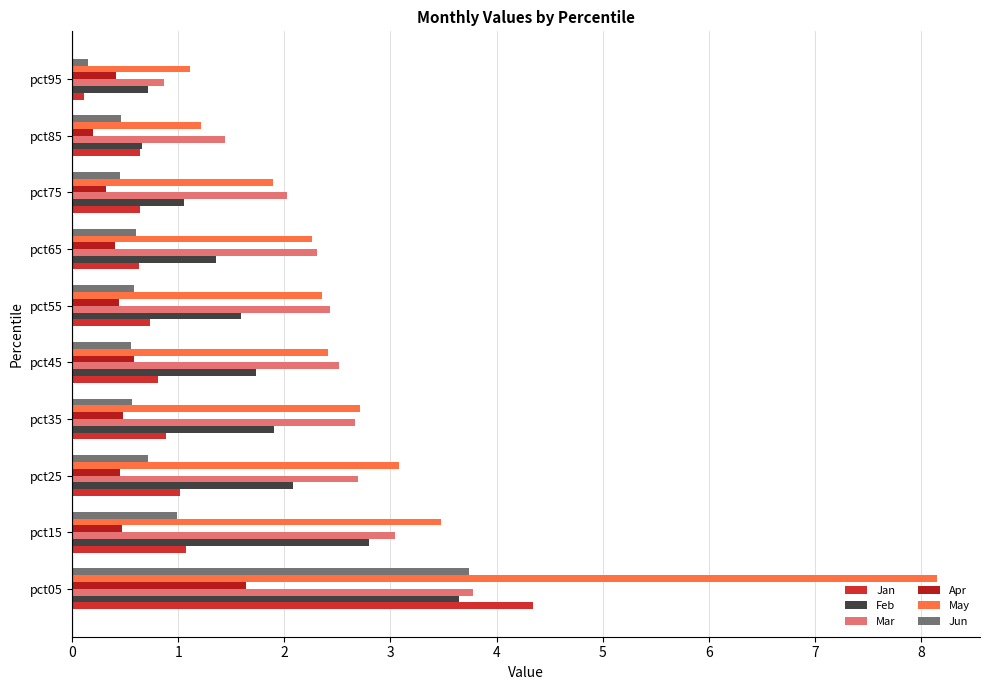

At how many categories does at least one series exceed 8?

1